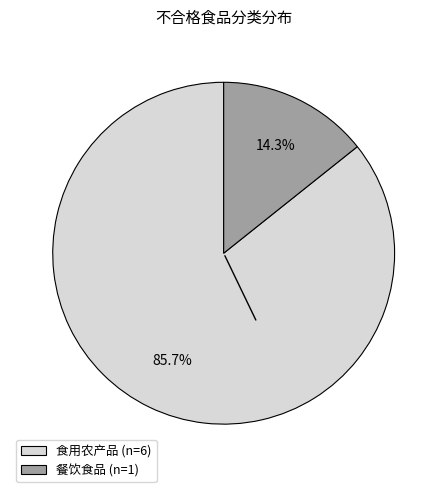

To the nearest percent, what percentage of the pie is 食用农产品?

86%